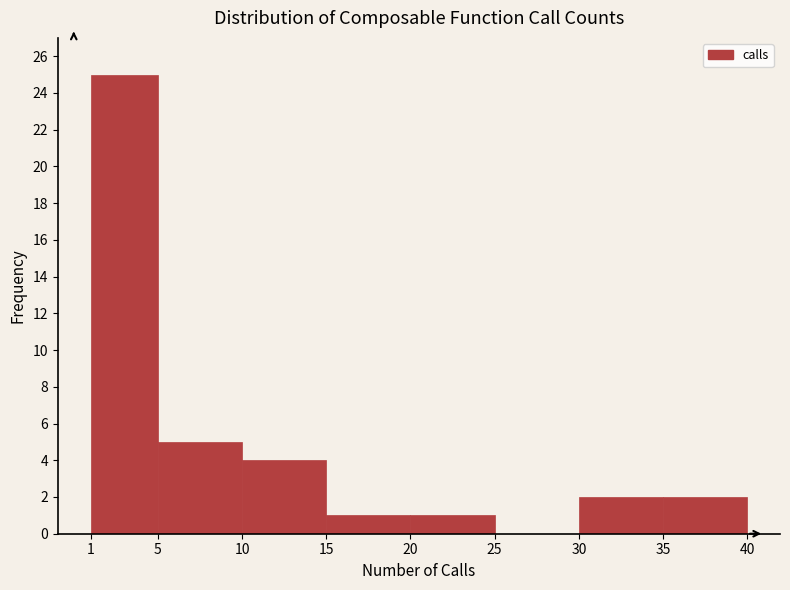

Reading left to right, transcribe this chart: for each bar, give the range it covers on the x-axis and its height. The values are not printed on the chart, so give them approximately, as read against the axis.

1 to 5: 25
5 to 10: 5
10 to 15: 4
15 to 20: 1
20 to 25: 1
25 to 30: 0
30 to 35: 2
35 to 40: 2